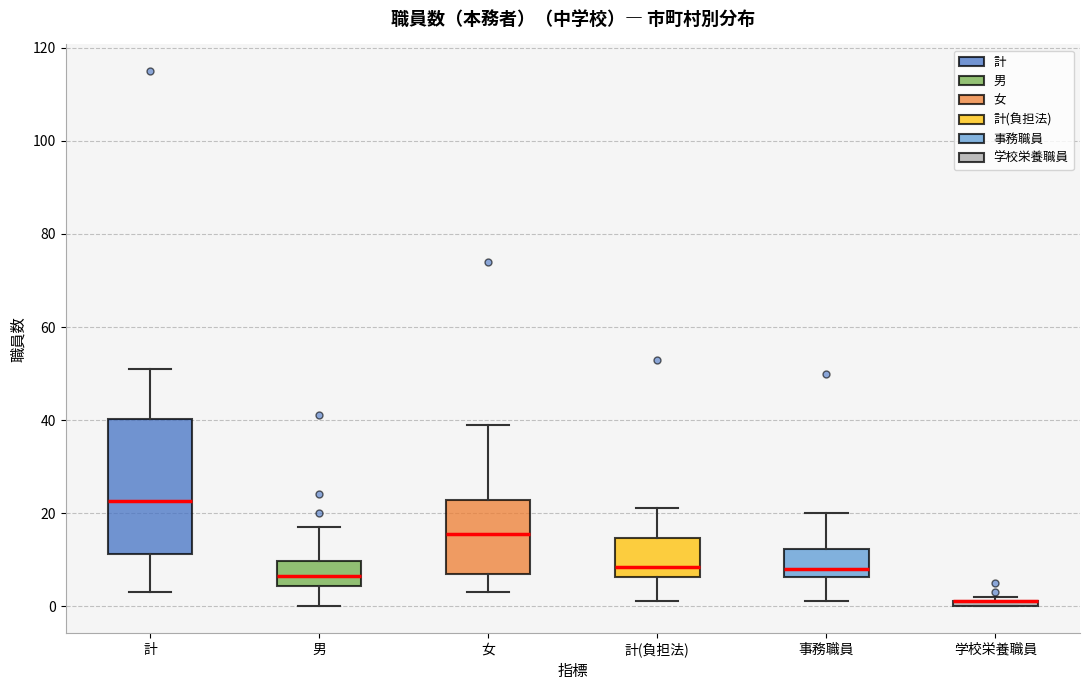

Comparing the boxes themselves (not the whiskers), which one is the tallest?

計